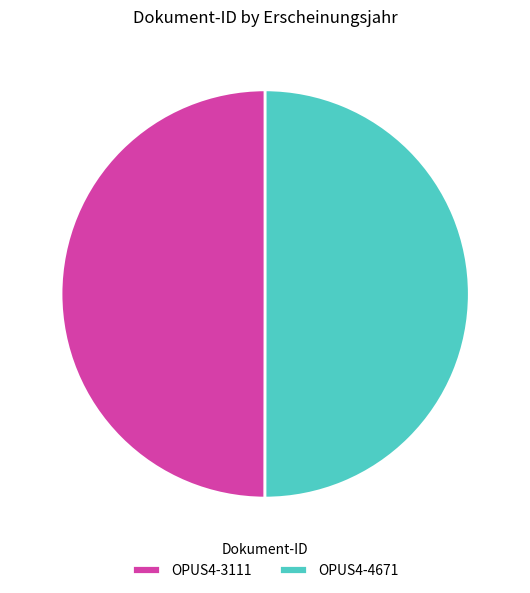

True or false: OPUS4-4671 accounts for 59% of the total.

False